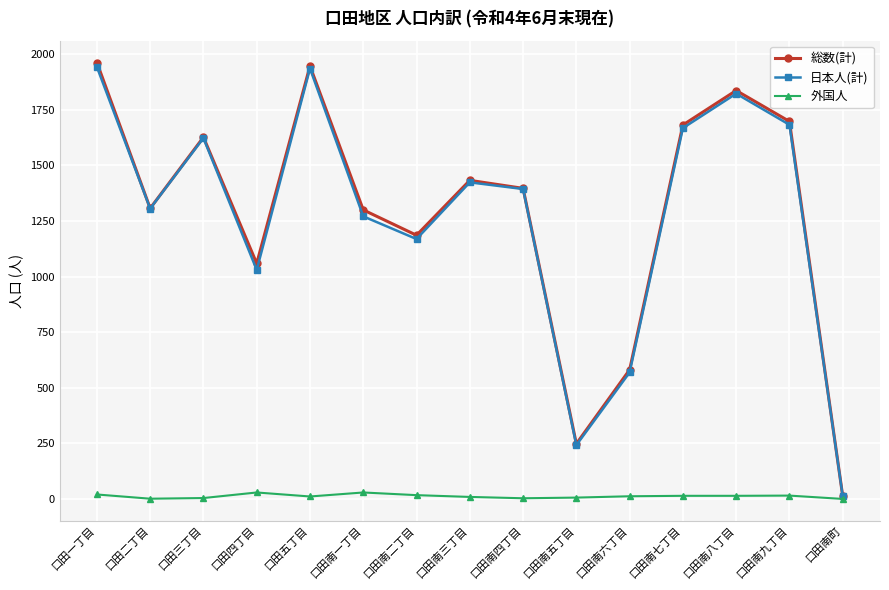

What is the maximum value shown in the chart?

1963